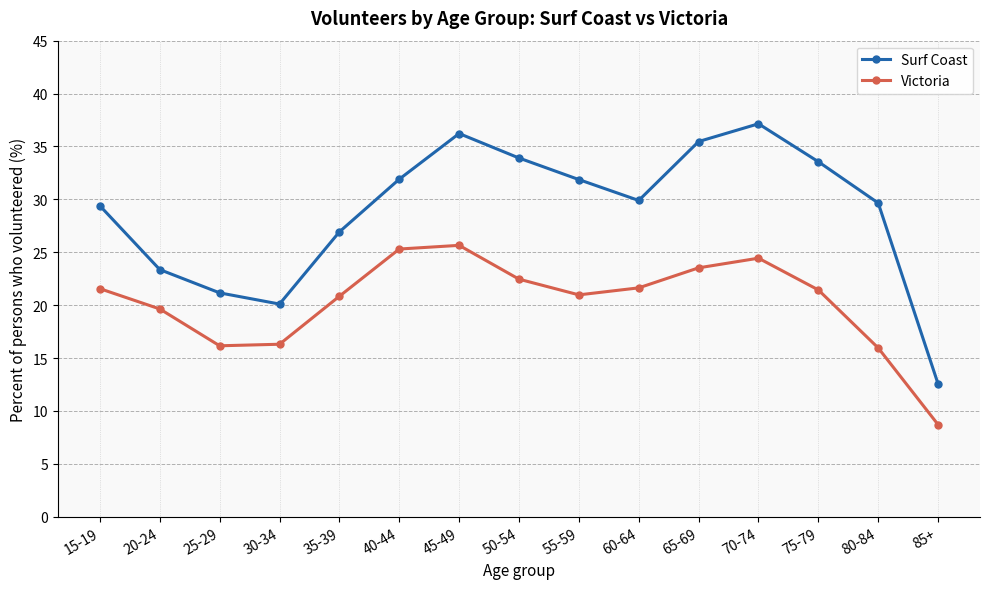

Which series changed the most between 20-24 and 35-39?

Surf Coast